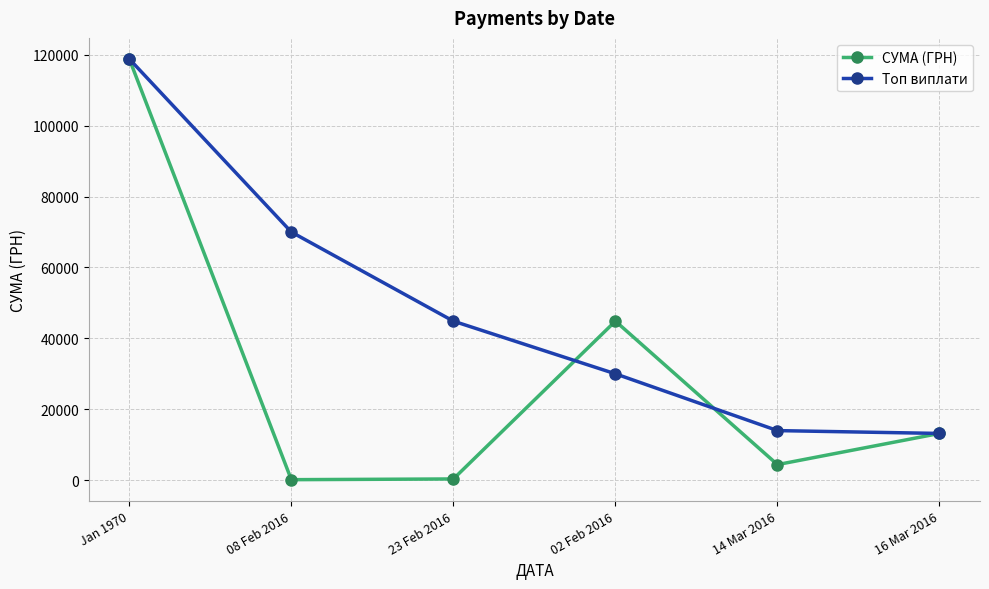

What is the label of the 2nd point from the right?

14 Mar 2016